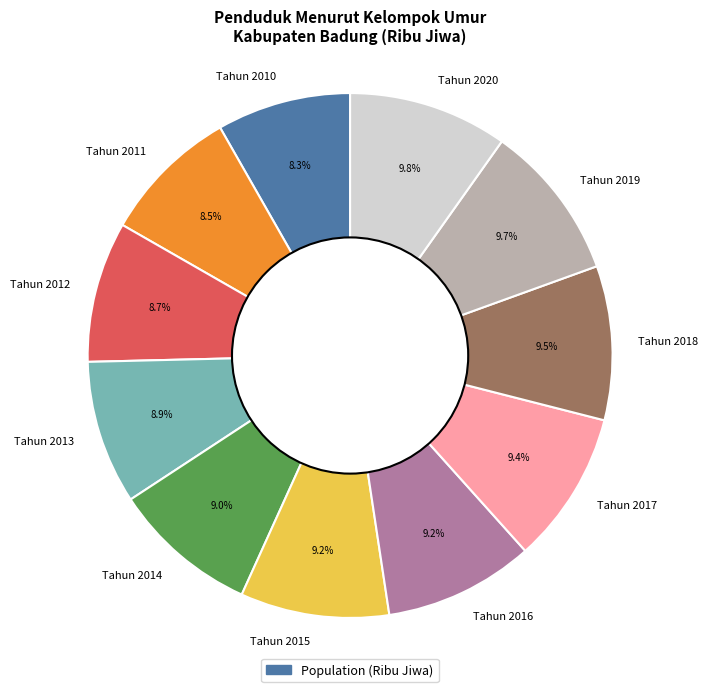

What percentage is NOT represented by Tahun 2013?

91.1%